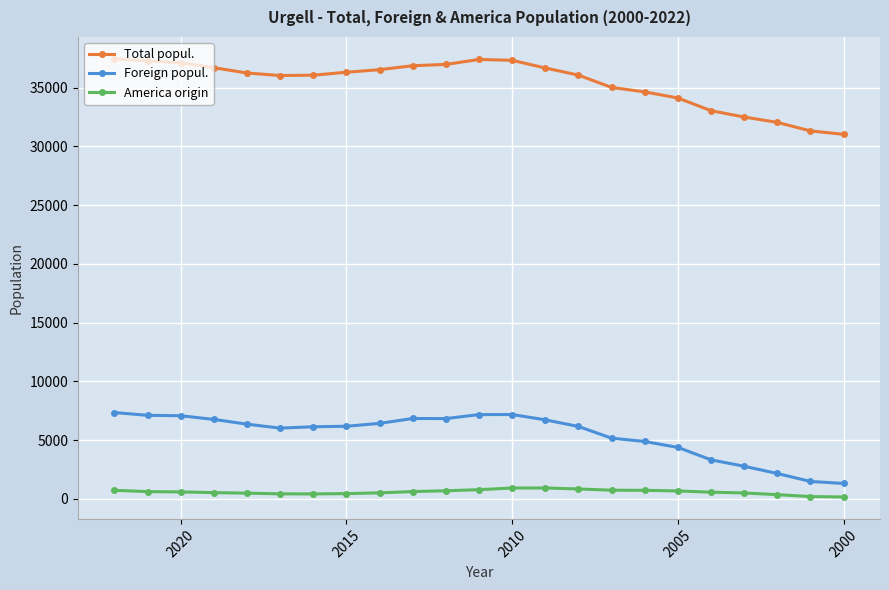

How many data points in Foreign popul. are above 6183?

11